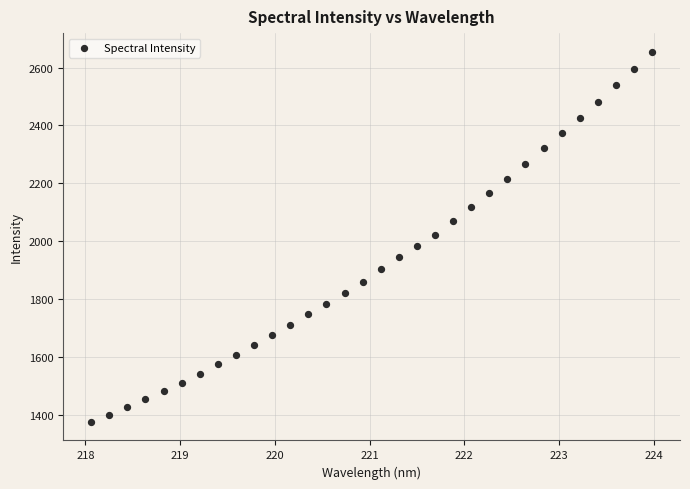

What is the range of X values (max minus min)?

5.9